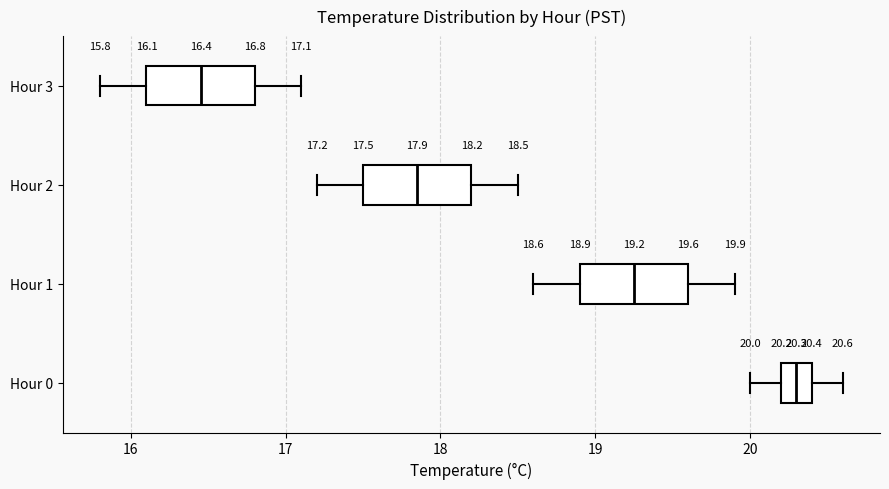

Which box has the furthest to the left median line?

Hour 3